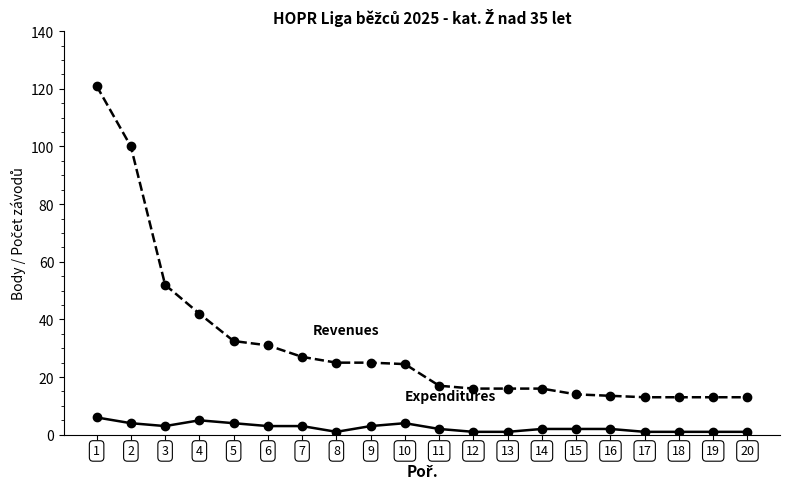

What is the difference between the highest and lowest values at 3?

49.0